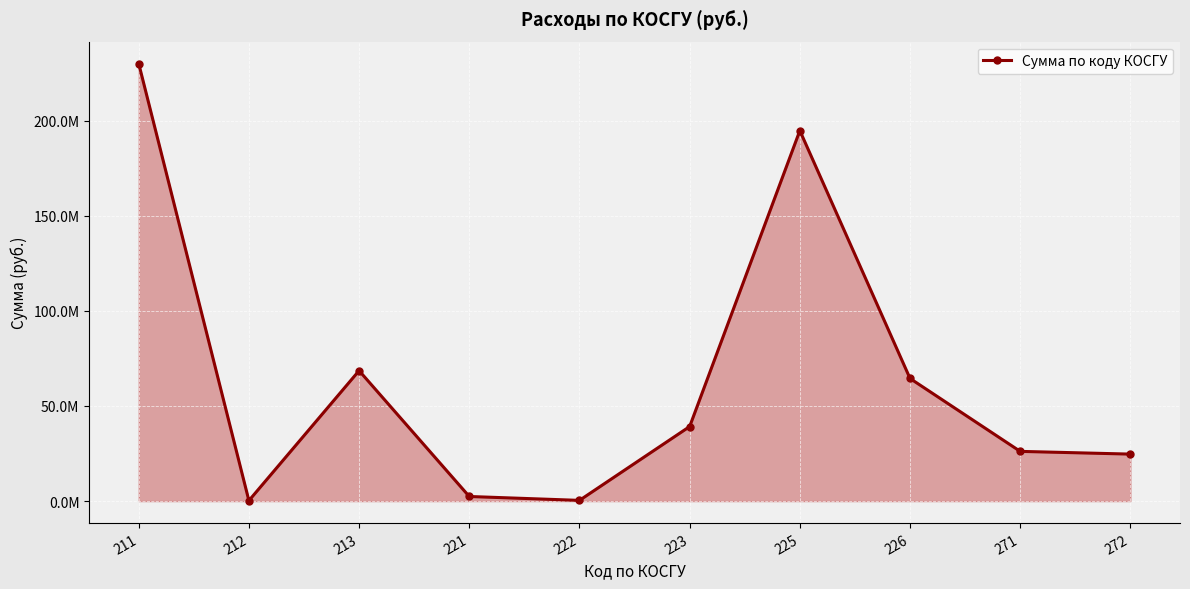

Is this an area chart (filled region under the line)?

Yes